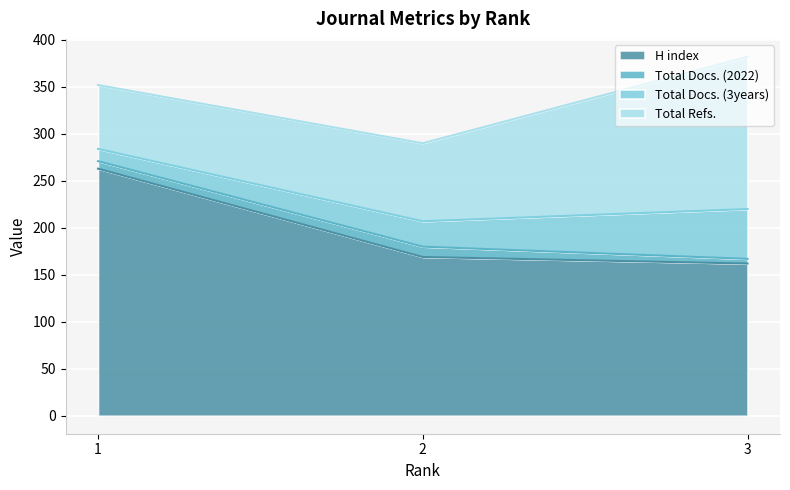

The value of H index at 3 is 283. True or false?

False